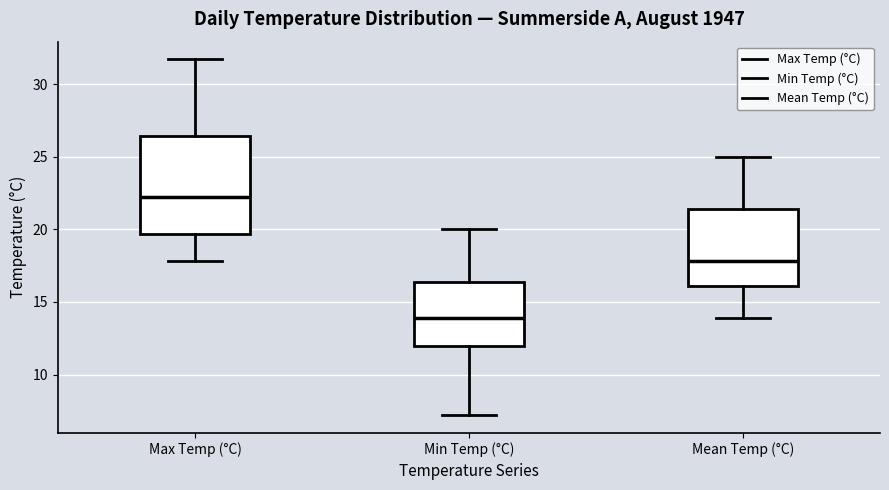

Reading left to right, transcribe this box plot: for each box, give where its median line is, the range the box spans, and where its two whiskers end, as read against the y-axis. The values are not printed on the chart, so give them approximately, as read against the axis.

Max Temp (°C): median 22.0, box 19.5 to 26.5, whiskers 18.0 to 31.5
Min Temp (°C): median 14.0, box 12.0 to 16.5, whiskers 7.0 to 20.0
Mean Temp (°C): median 18.0, box 16.0 to 21.5, whiskers 14.0 to 25.0